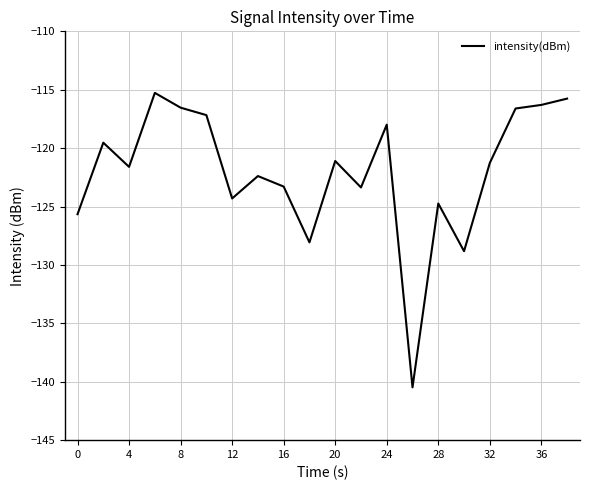

What is the minimum value shown in the chart?

-140.5